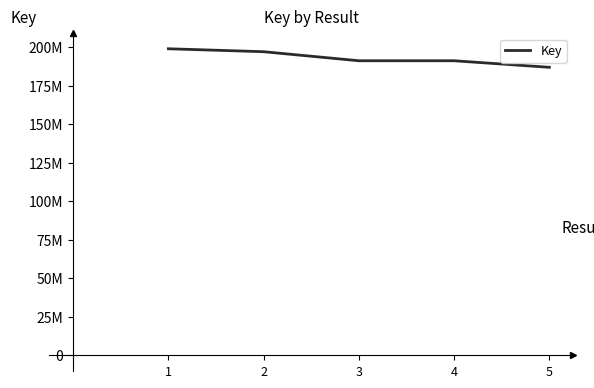

Between 1 and 4, which is larger?

1